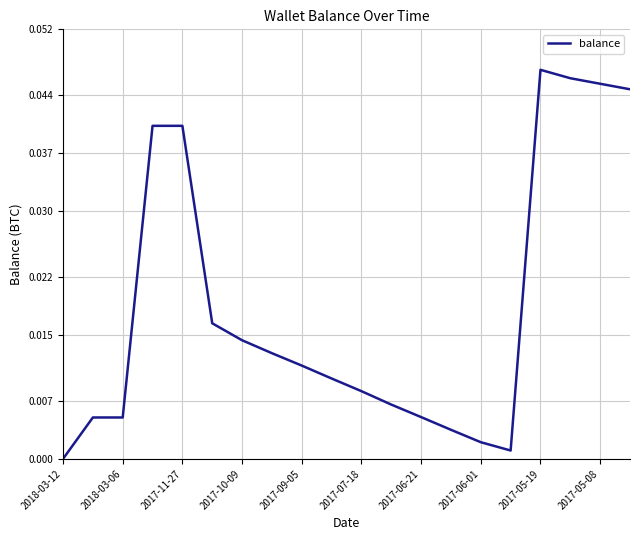

Which label corresponds to the largest value in the chart?

2017-05-19